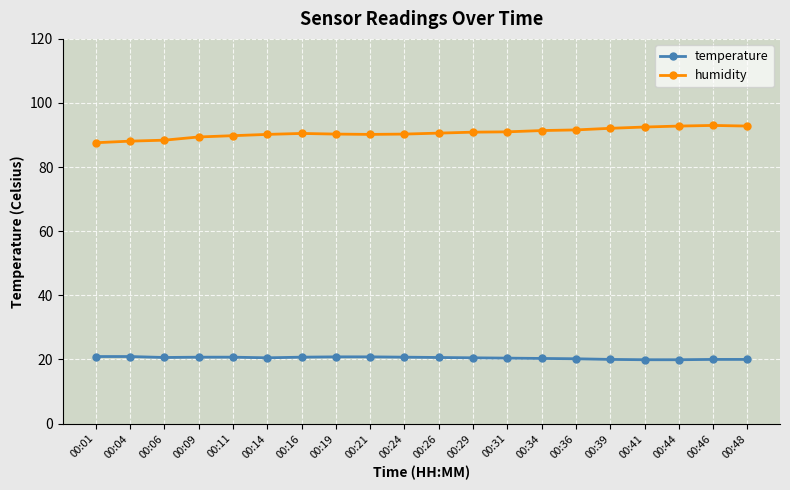

What is the total value across all series at 00:36?

111.8